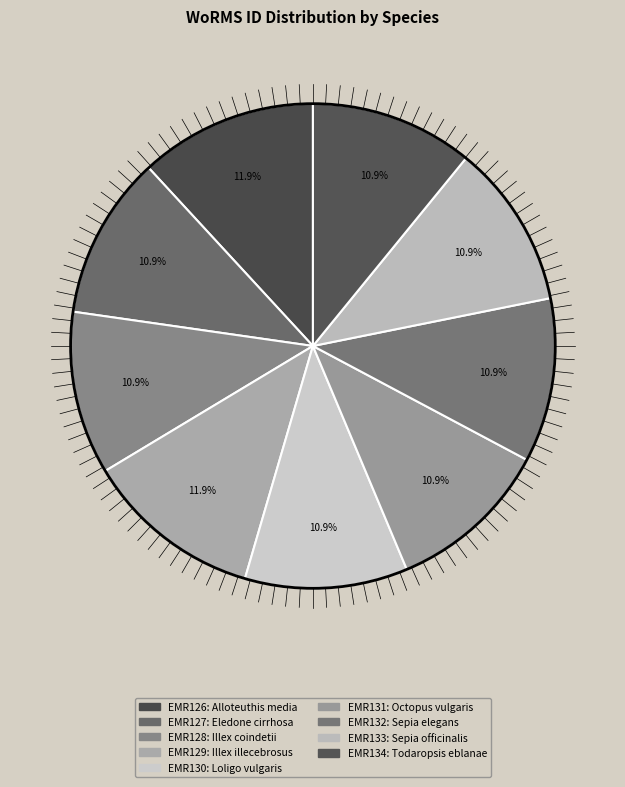

Rank the categories by value from highest to lowest.

Alloteuthis media, Illex illecebrosus, Sepia officinalis, Sepia elegans, Todaropsis eblanae, Illex coindetii, Octopus vulgaris, Eledone cirrhosa, Loligo vulgaris